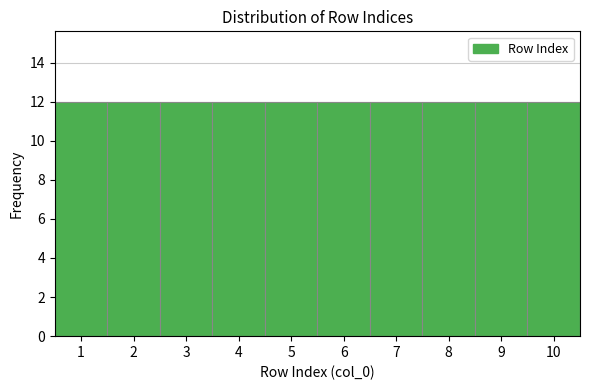

Reading left to right, transcribe this chart: for each bar, give the range it covers on the x-axis and its height. The values are not printed on the chart, so give them approximately, as read against the axis.

0.5 to 1.5: 12
1.5 to 2.5: 12
2.5 to 3.5: 12
3.5 to 4.5: 12
4.5 to 5.5: 12
5.5 to 6.5: 12
6.5 to 7.5: 12
7.5 to 8.5: 12
8.5 to 9.5: 12
9.5 to 10.5: 12